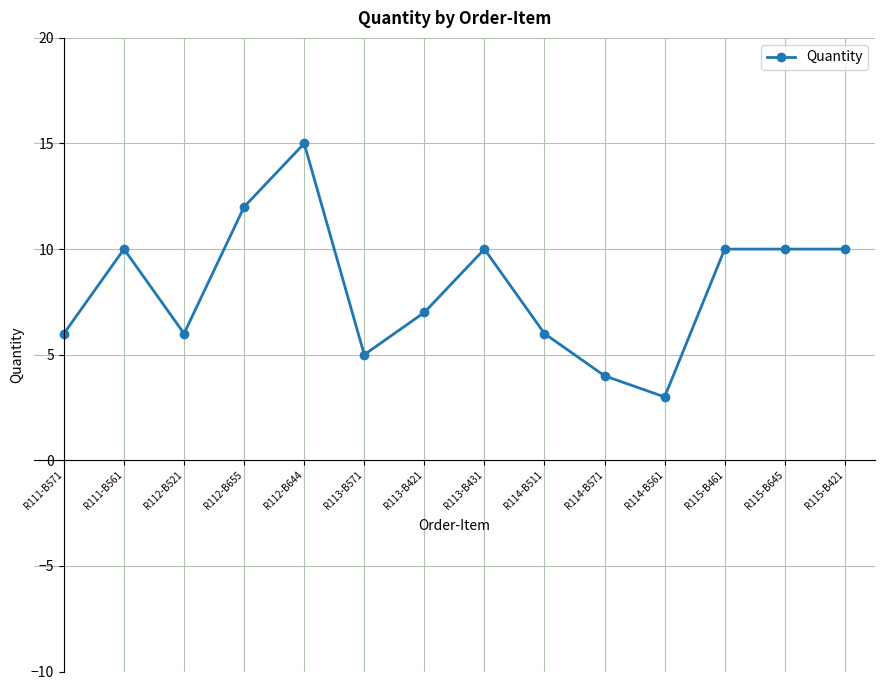

What is the average value?

8